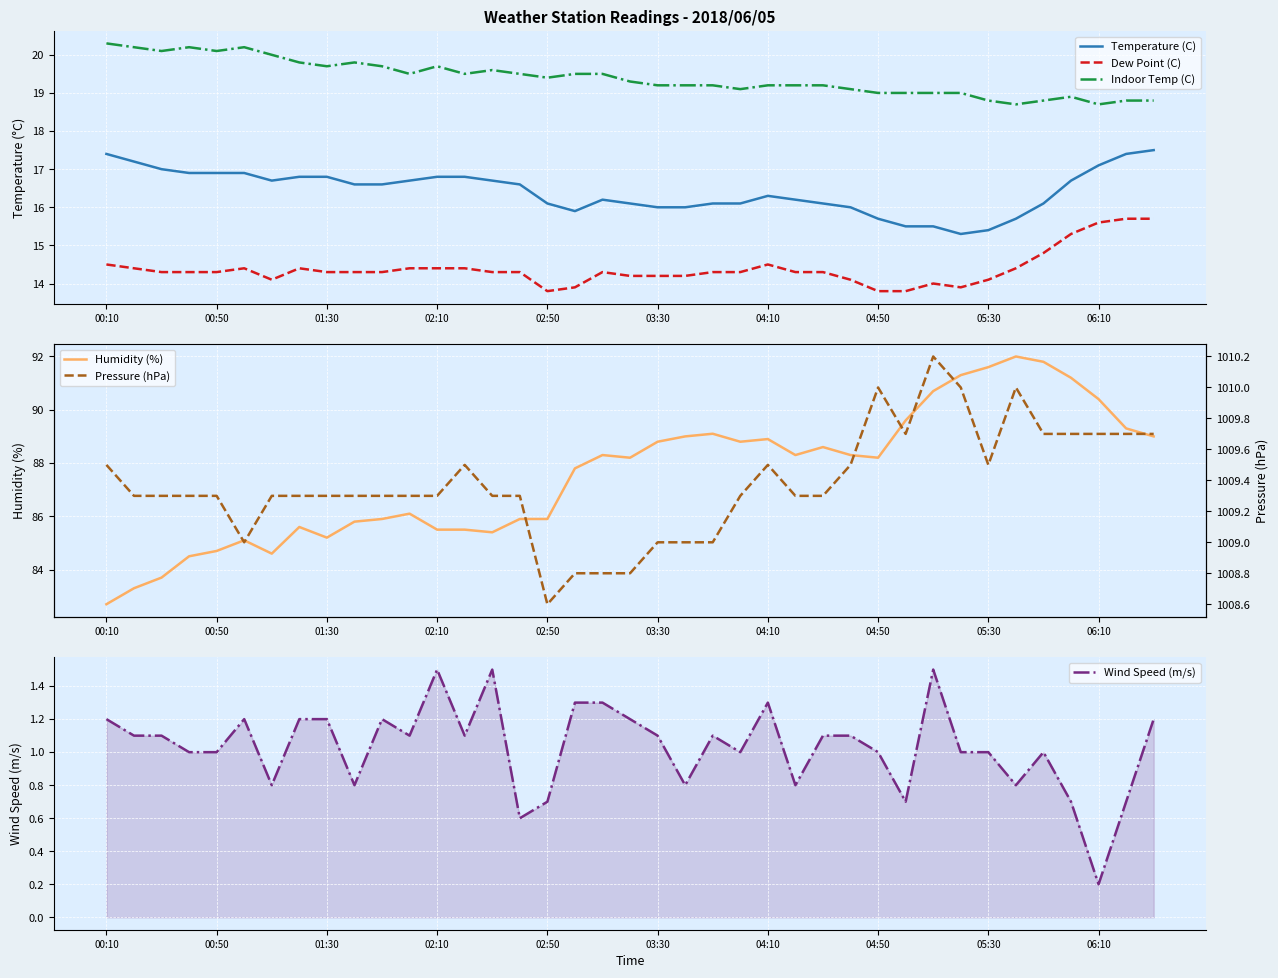

The value of Indoor Temp (C) at 02:10 is 19.7. True or false?

True